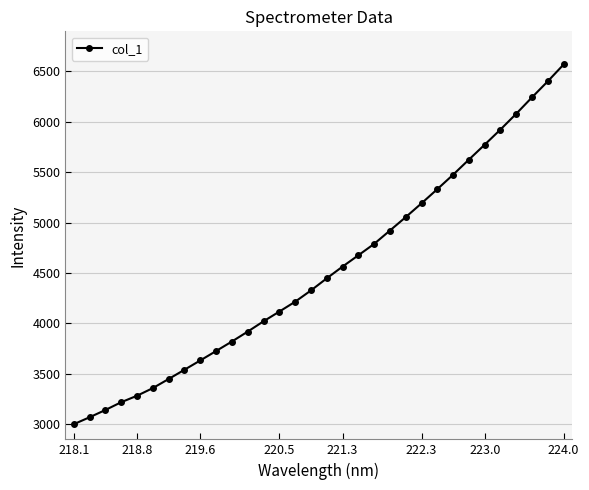

What is the value of the 6th point from the left?

3358.7